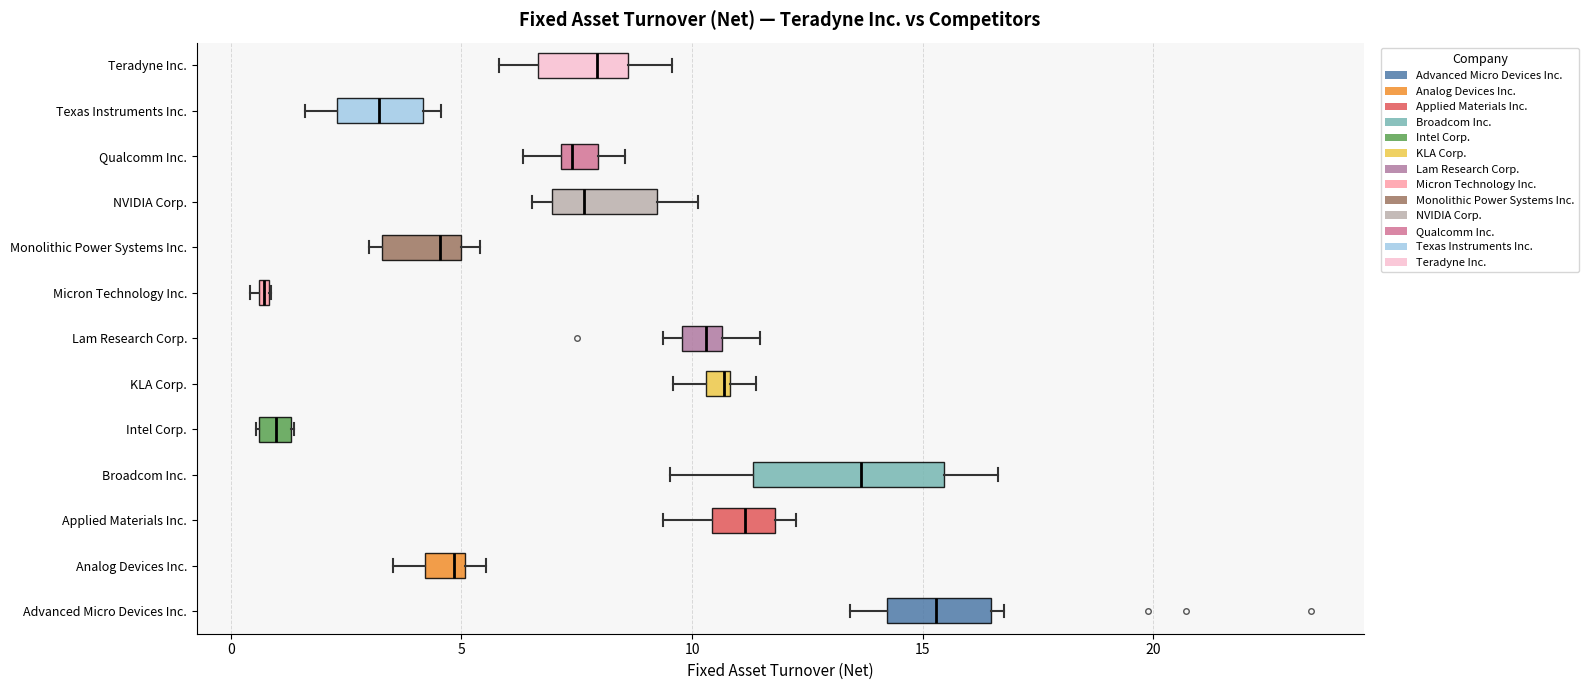

Where is the right edge of the box for NVIDIA Corp. on the x-axis? The values are not printed on the chart, so give them approximately, as read against the axis.

9.0